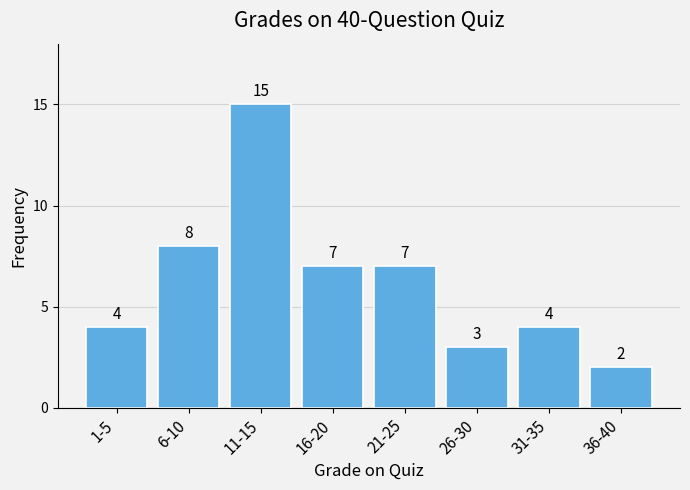

Reading right to left, transcribe all the data shown in this chart.

2	4	3	7	7	15	8	4